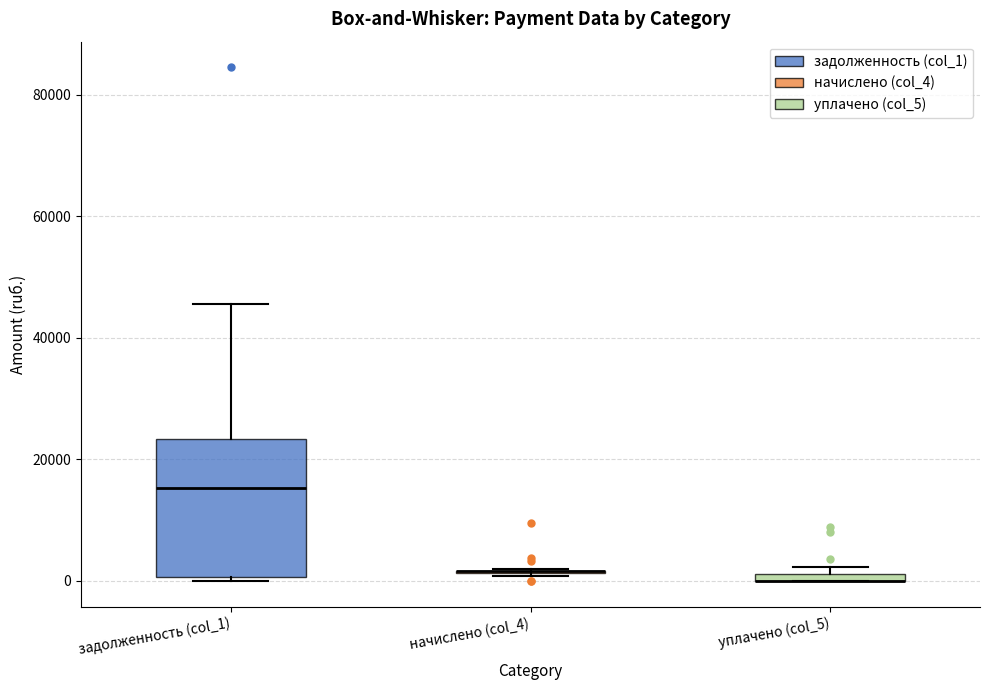

Comparing the boxes themselves (not the whiskers), which one is the tallest?

задолженность (col_1)